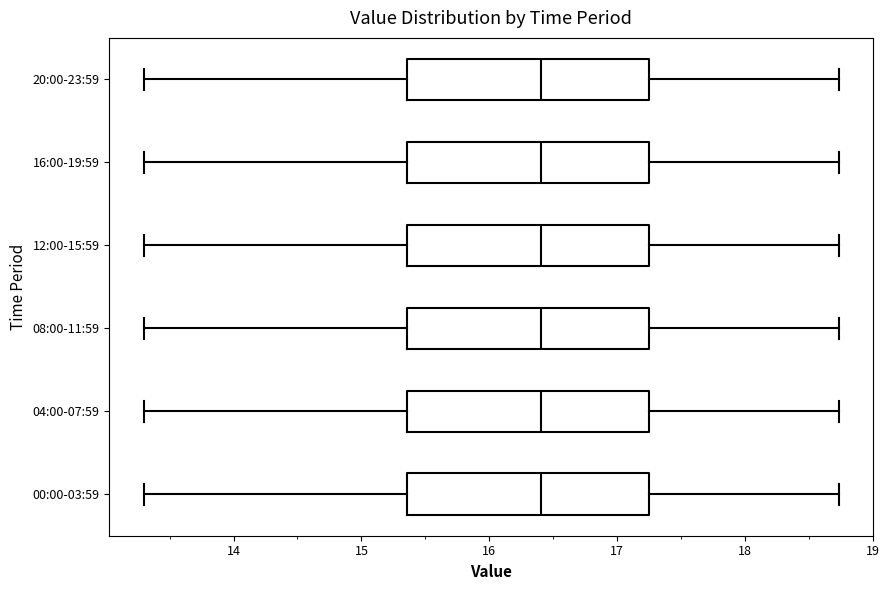

Reading bottom to top, transcribe this box plot: for each box, give where its median line is, the range the box spans, and where its two whiskers end, as read against the x-axis. The values are not printed on the chart, so give them approximately, as read against the axis.

00:00-03:59: median 16.4, box 15.4 to 17.2, whiskers 13.3 to 18.7
04:00-07:59: median 16.4, box 15.4 to 17.2, whiskers 13.3 to 18.7
08:00-11:59: median 16.4, box 15.4 to 17.2, whiskers 13.3 to 18.7
12:00-15:59: median 16.4, box 15.4 to 17.2, whiskers 13.3 to 18.7
16:00-19:59: median 16.4, box 15.4 to 17.2, whiskers 13.3 to 18.7
20:00-23:59: median 16.4, box 15.4 to 17.2, whiskers 13.3 to 18.7